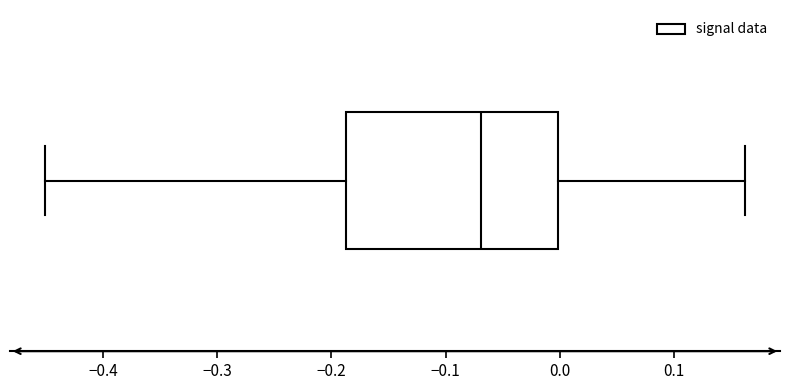

Transcribe this box plot: give where the median line is, the range the box spans, and where the two whiskers end, as read against the x-axis. The values are not printed on the chart, so give them approximately, as read against the axis.

median -0.07, box -0.19 to 0.00, whiskers -0.45 to 0.16